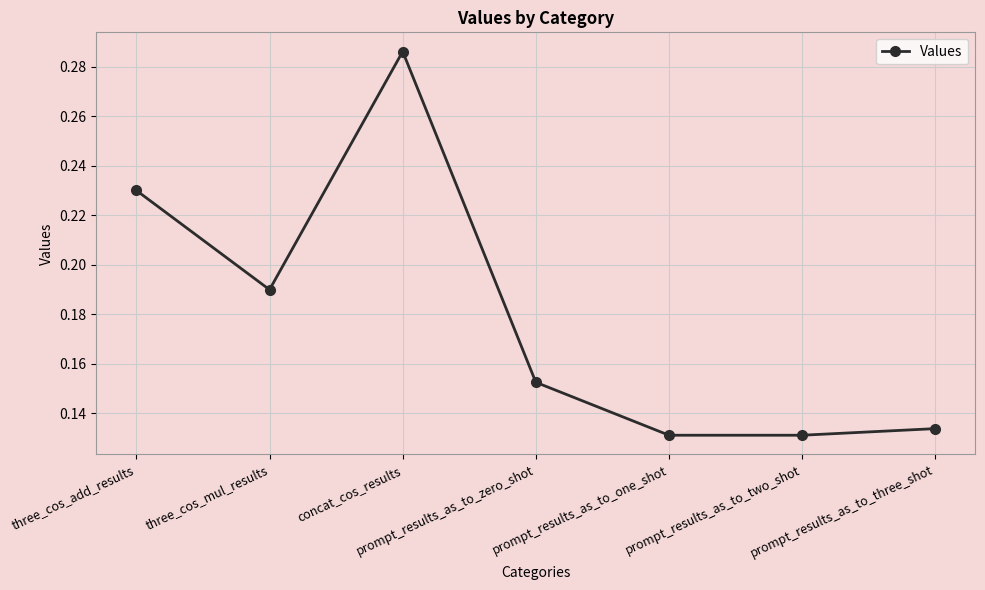

What is the sum of all values?

1.3